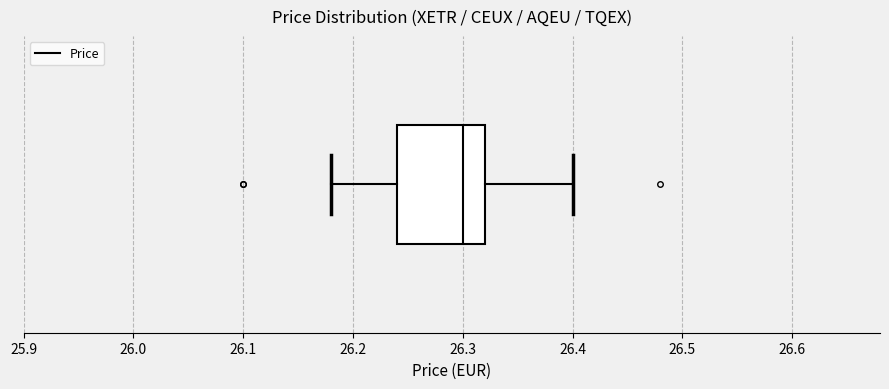

Read this box plot against the x-axis: the position of the median line, the range covered by the box, and the ends of both whiskers. The values are not printed on the chart, so give them approximately, as read against the axis.

median 26.30, box 26.24 to 26.32, whiskers 26.18 to 26.40